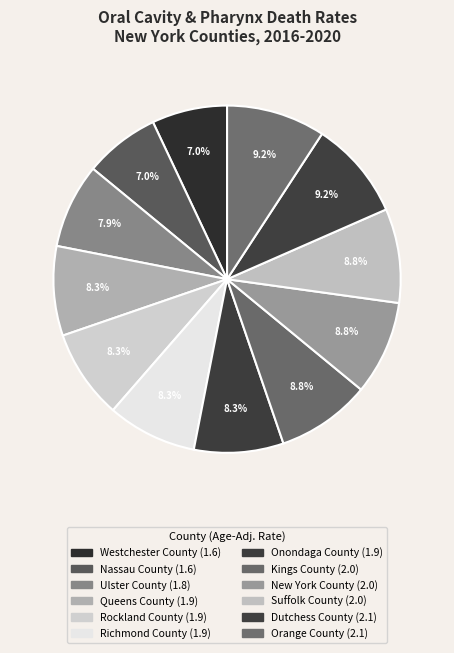

Does any single category account for the majority?

No